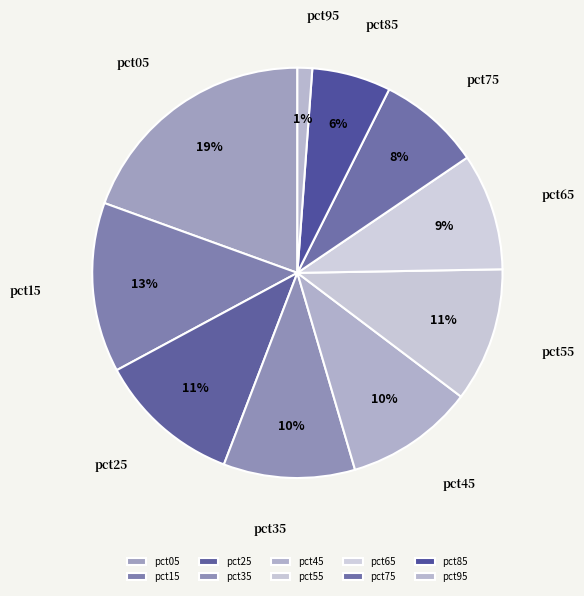

To the nearest percent, what portion does pct75 represent?

8%